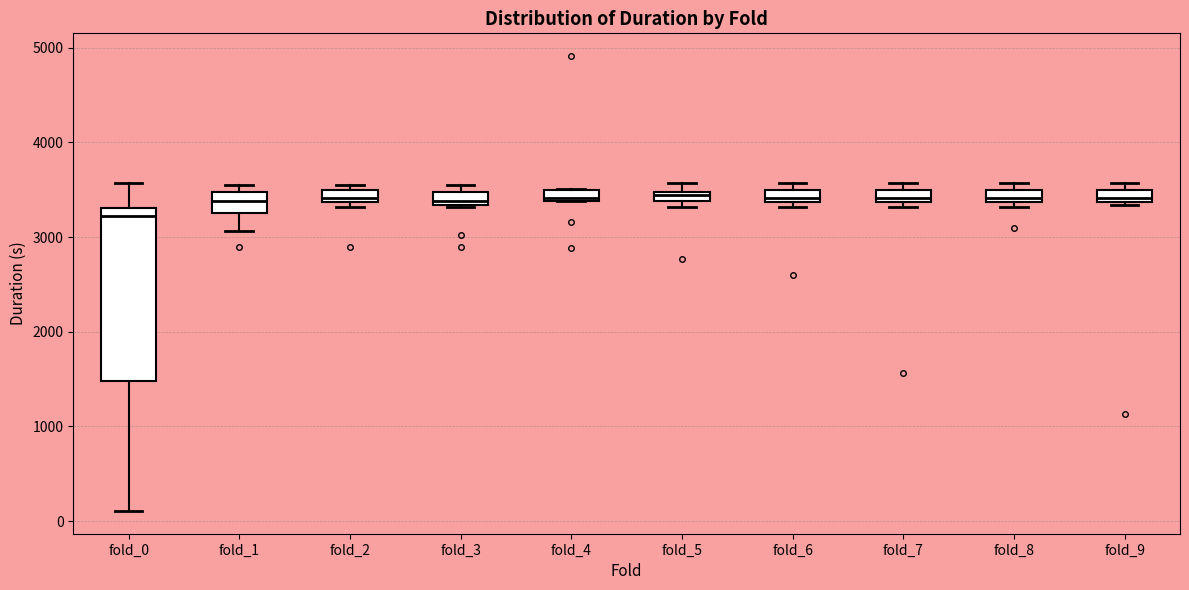

Which box is the tallest, from its lower edge to its upper edge?

fold_0